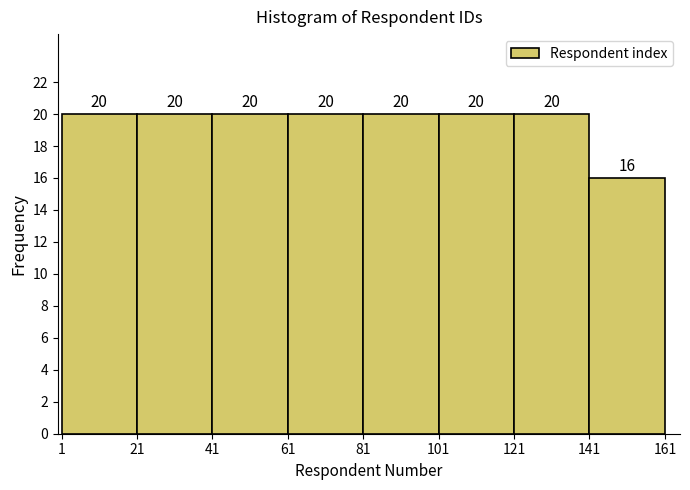

Reading left to right, transcribe this chart: for each bar, give the range it covers on the x-axis and its height.

1 to 21: 20
21 to 41: 20
41 to 61: 20
61 to 81: 20
81 to 101: 20
101 to 121: 20
121 to 141: 20
141 to 161: 16